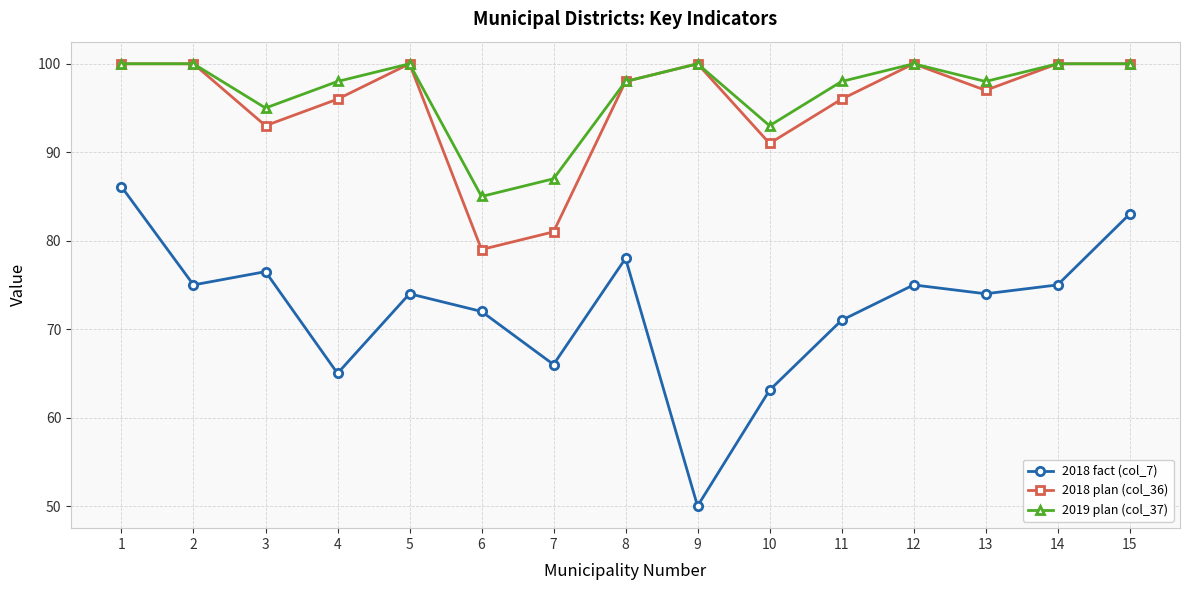

What are all the series names shown in the legend?

2018 fact (col_7), 2018 plan (col_36), 2019 plan (col_37)